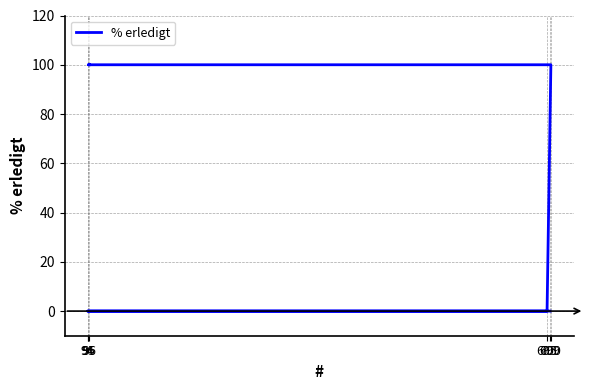

True or false: the data shows 100 at 96.

True